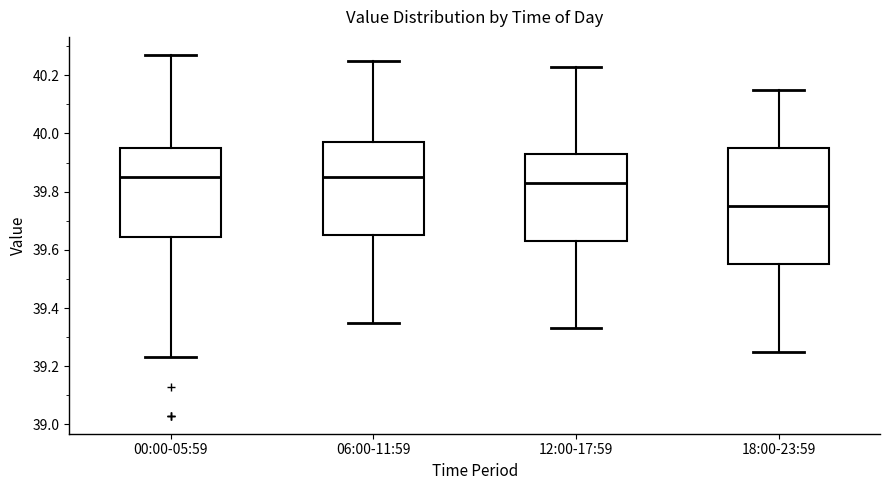

Reading left to right, read every box against the y-axis: the position of its median line, the range the box covers, and the ends of its whiskers. The values are not printed on the chart, so give them approximately, as read against the axis.

00:00-05:59: median 39.86, box 39.64 to 39.96, whiskers 39.24 to 40.28
06:00-11:59: median 39.86, box 39.66 to 39.98, whiskers 39.36 to 40.26
12:00-17:59: median 39.84, box 39.64 to 39.94, whiskers 39.34 to 40.24
18:00-23:59: median 39.76, box 39.56 to 39.96, whiskers 39.26 to 40.16